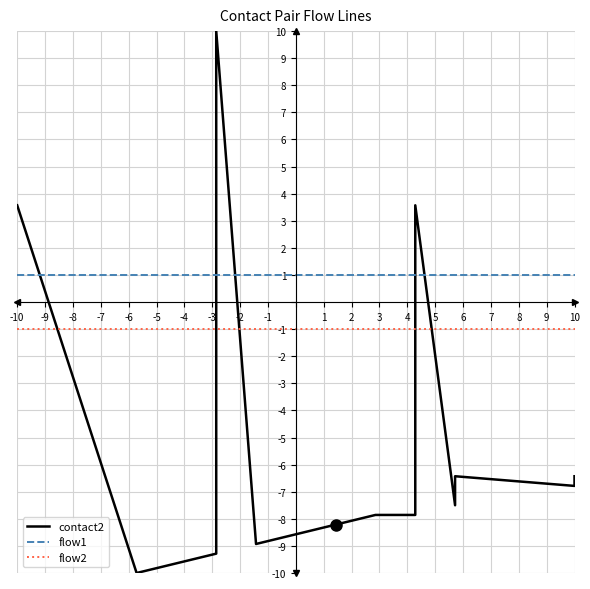

At -1, list the series in order from largest to smallest.

flow1, flow2, contact2